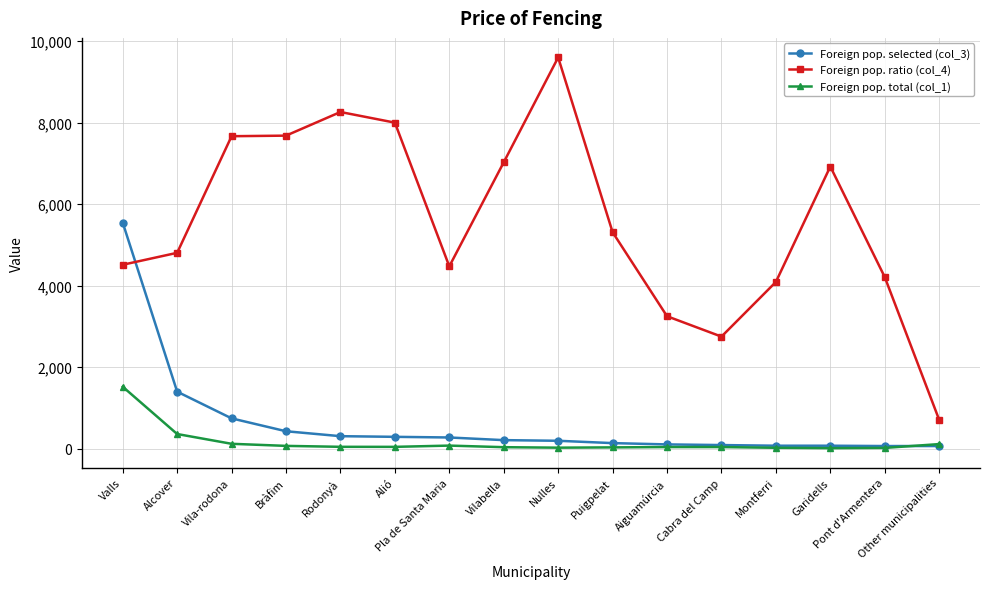

How many intersections are there between Foreign pop. selected (col_3) and Foreign pop. total (col_1)?

1